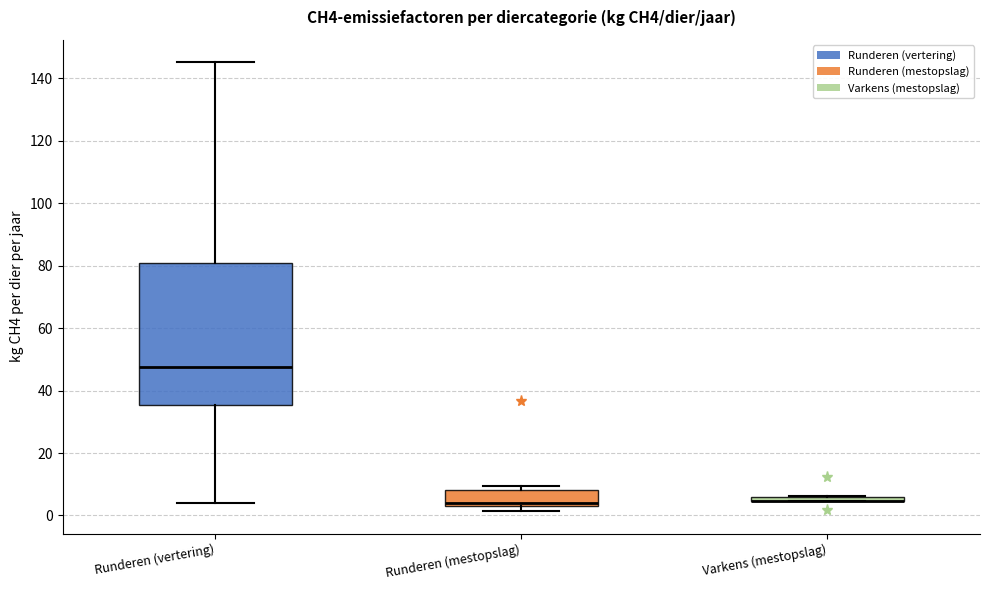

Where does the upper whisker of the box for Runderen (vertering) end on the y-axis? The values are not printed on the chart, so give them approximately, as read against the axis.

146